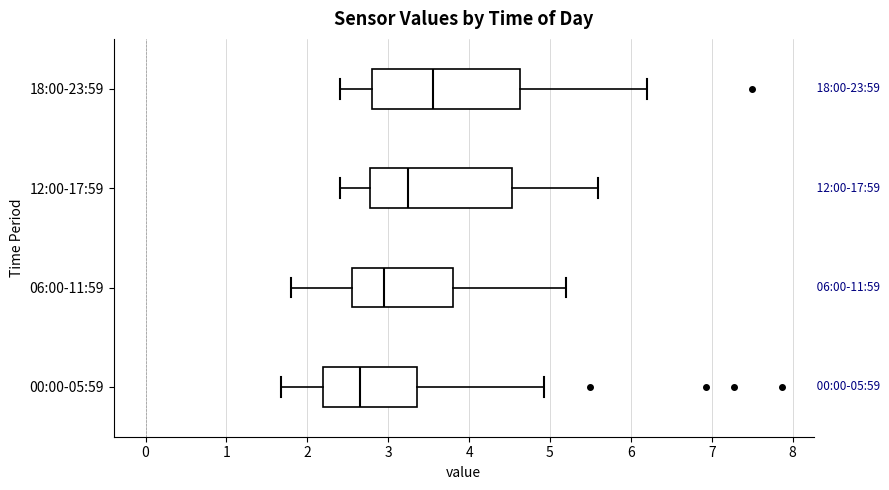

Which box has the furthest to the right median line?

18:00-23:59